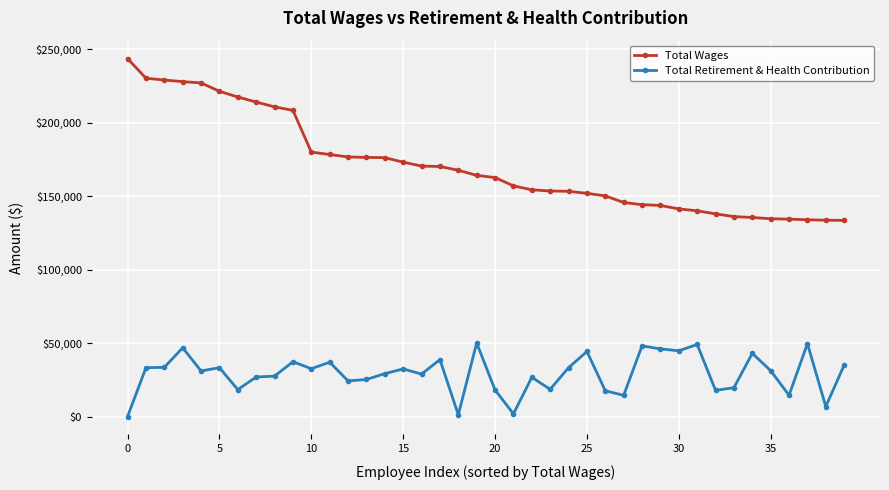

Rank the series by their average value, from lowest to highest.

Total Retirement & Health Contribution, Total Wages